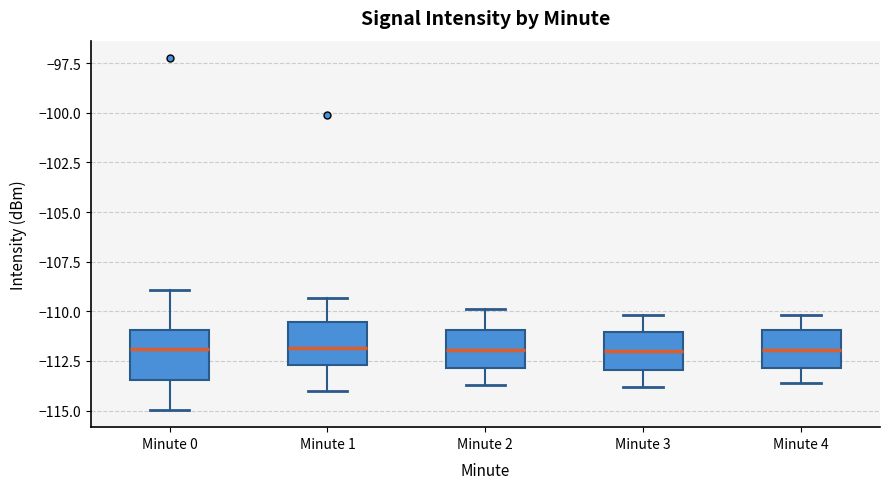

Reading left to right, transcribe this box plot: for each box, give where its median line is, the range the box spans, and where its two whiskers end, as read against the y-axis. The values are not printed on the chart, so give them approximately, as read against the axis.

Minute 0: median -112.0, box -113.5 to -111.0, whiskers -115.0 to -109.0
Minute 1: median -112.0, box -112.5 to -110.5, whiskers -114.0 to -109.5
Minute 2: median -112.0, box -113.0 to -111.0, whiskers -113.5 to -110.0
Minute 3: median -112.0, box -113.0 to -111.0, whiskers -114.0 to -110.0
Minute 4: median -112.0, box -113.0 to -111.0, whiskers -113.5 to -110.0